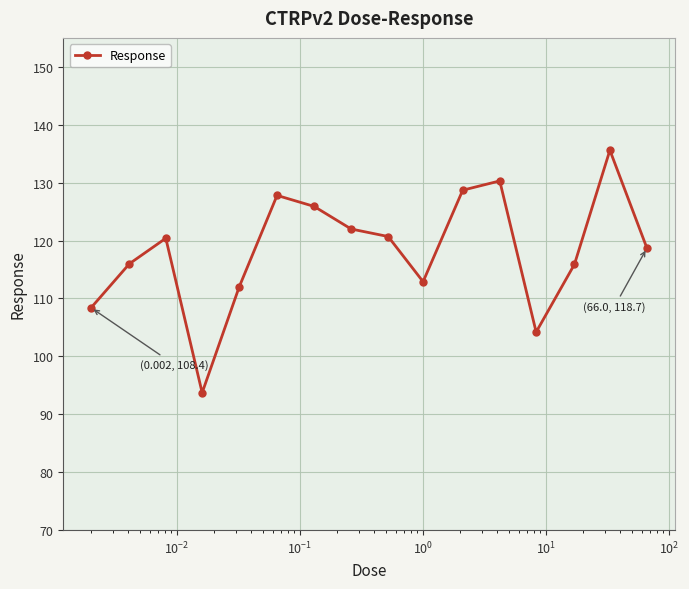

What is the difference between the maximum and minimum values?

41.9